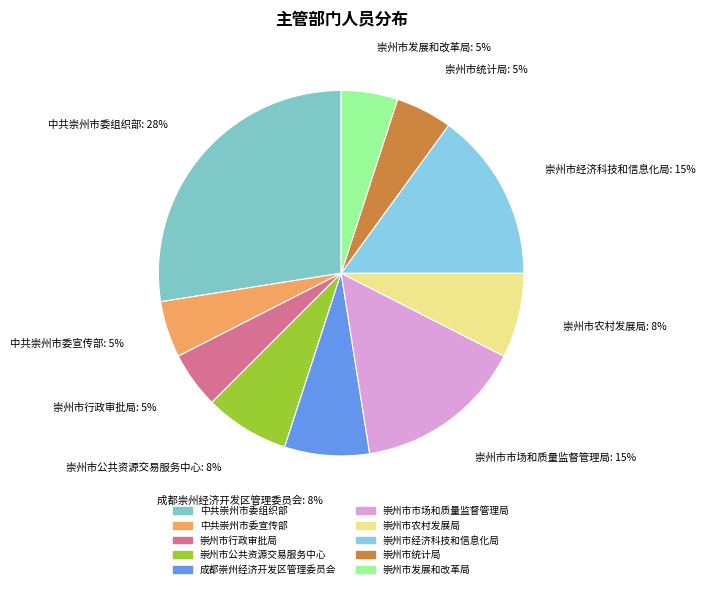

To the nearest percent, what is the average slice percentage?

10%